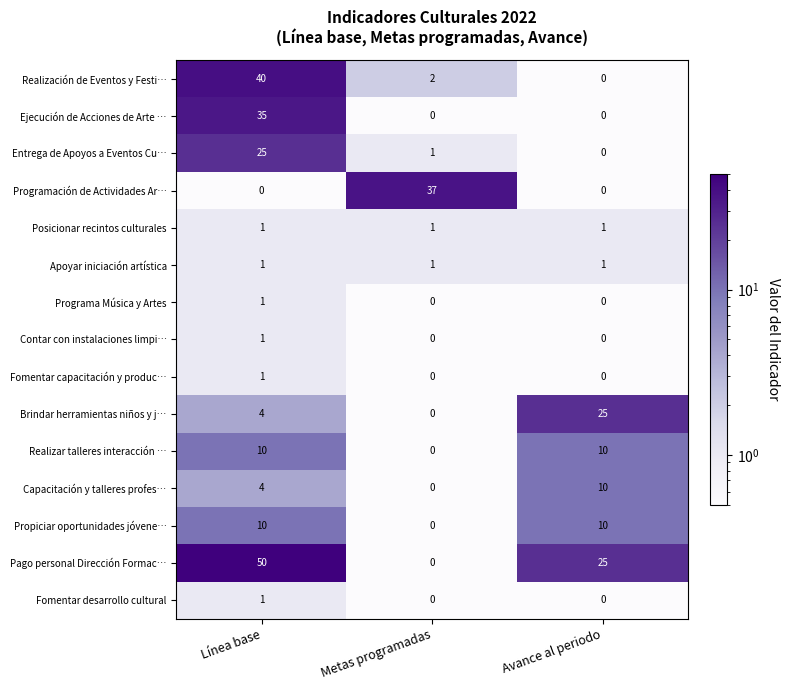

The value of Fomentar desarrollo cultural at Línea base is 1. True or false?

True